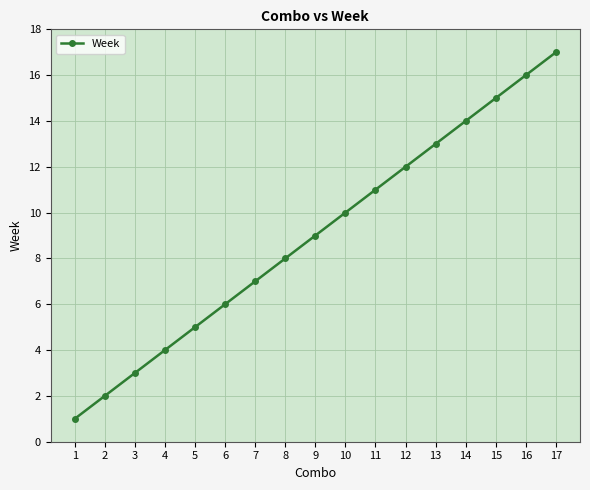

What is the value of the 17th point from the left?

17